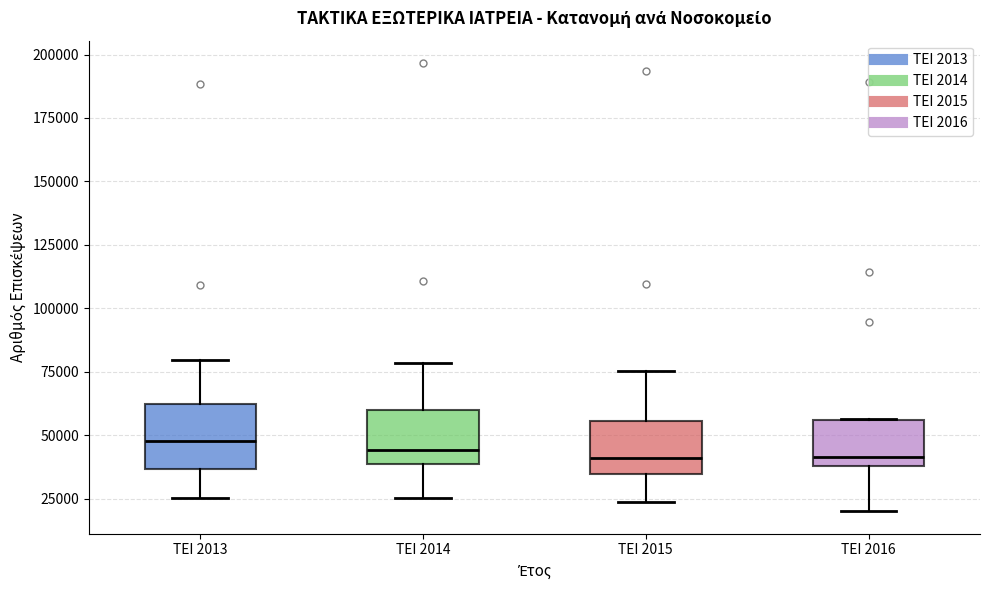

Reading left to right, read every box against the y-axis: the position of its median line, the range the box covers, and the ends of its whiskers. The values are not printed on the chart, so give them approximately, as read against the axis.

ΤΕΙ 2013: median 50000, box 35000 to 60000, whiskers 25000 to 80000
ΤΕΙ 2014: median 45000, box 40000 to 60000, whiskers 25000 to 80000
ΤΕΙ 2015: median 40000, box 35000 to 55000, whiskers 25000 to 75000
ΤΕΙ 2016: median 40000 (just above the box's lower edge), box 40000 to 55000, whiskers 20000 to 55000